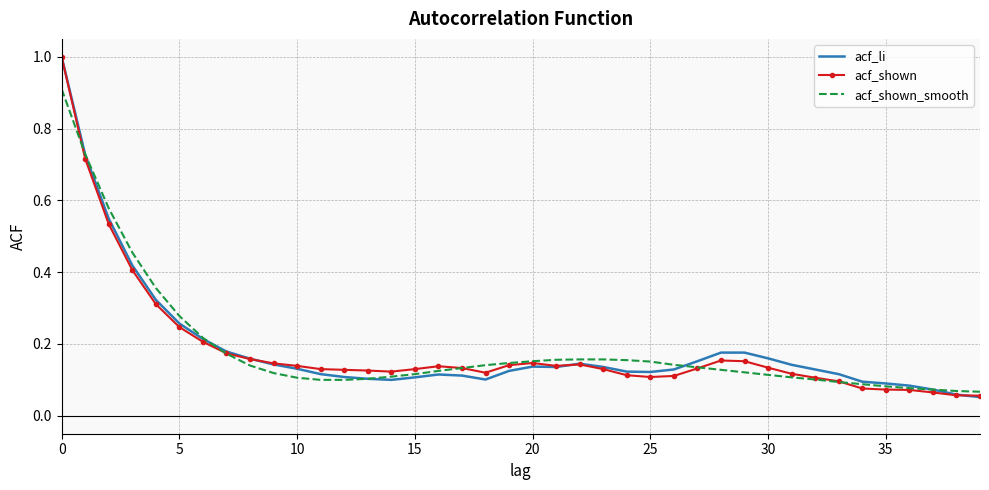

What is the greatest value displayed?

1.0